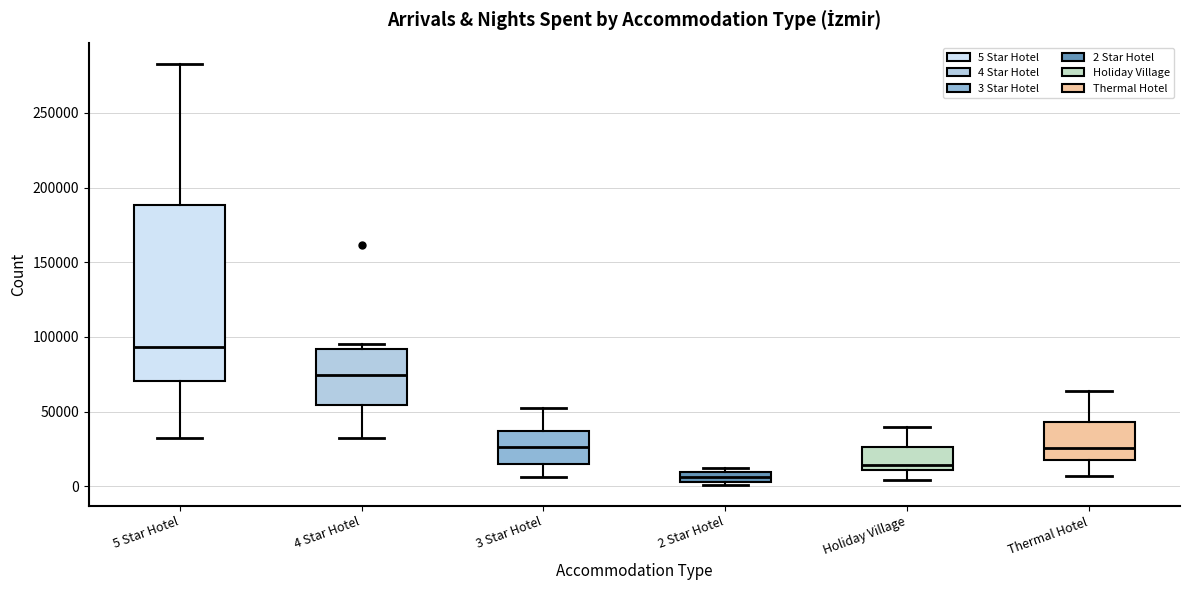

Which box's median line is the highest?

5 Star Hotel